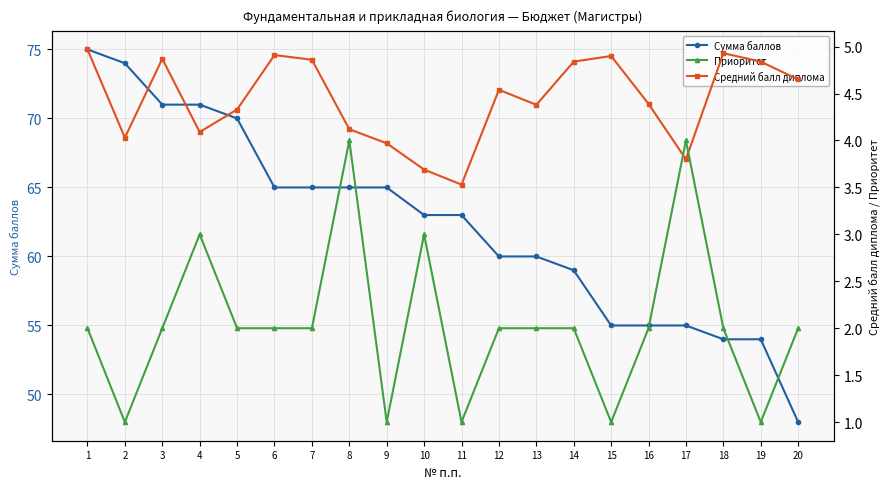

Which series has the widest spread of values?

Сумма баллов